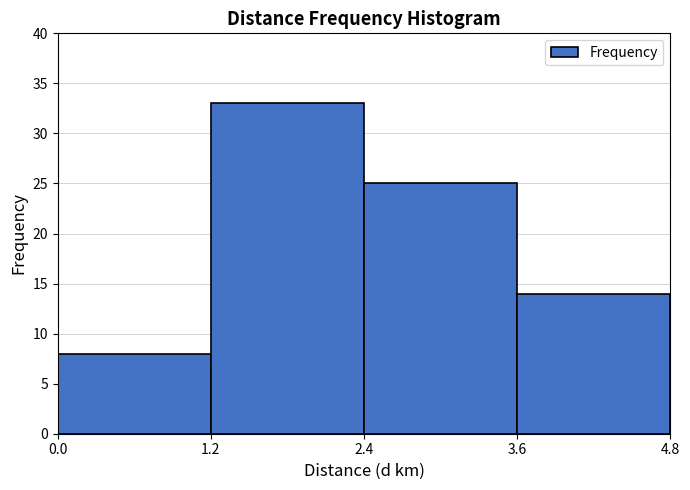

Over which range of the x-axis is the bar tallest?

1.2 to 2.4